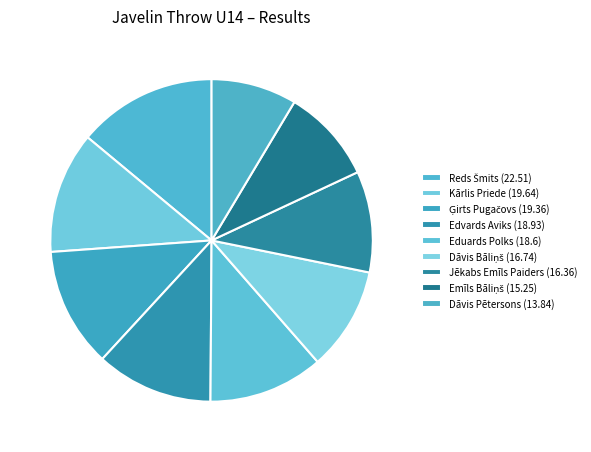

What percentage do Kārlis Priede and Dāvis Bāliņš together represent?

22.6%